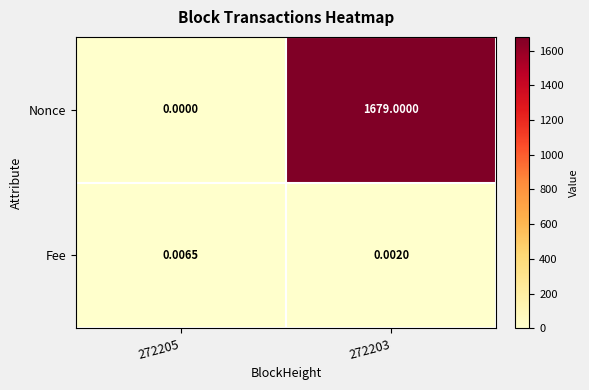

Which series has the largest total across all categories?

Nonce